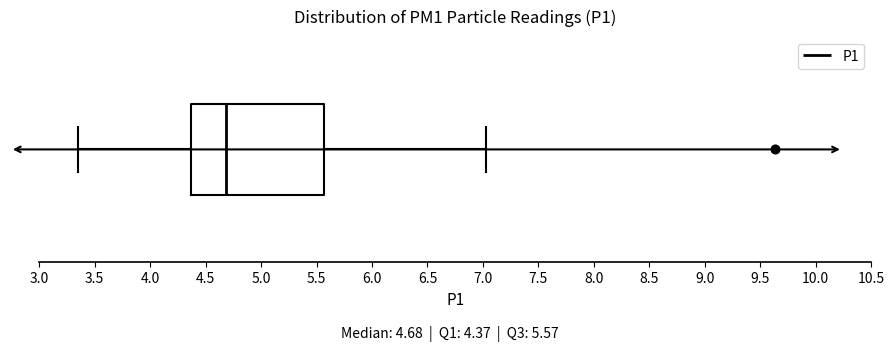

Transcribe this box plot: give where the median line is, the range the box spans, and where the two whiskers end, as read against the x-axis. The values are not printed on the chart, so give them approximately, as read against the axis.

median 4.70, box 4.35 to 5.55, whiskers 3.35 to 7.05